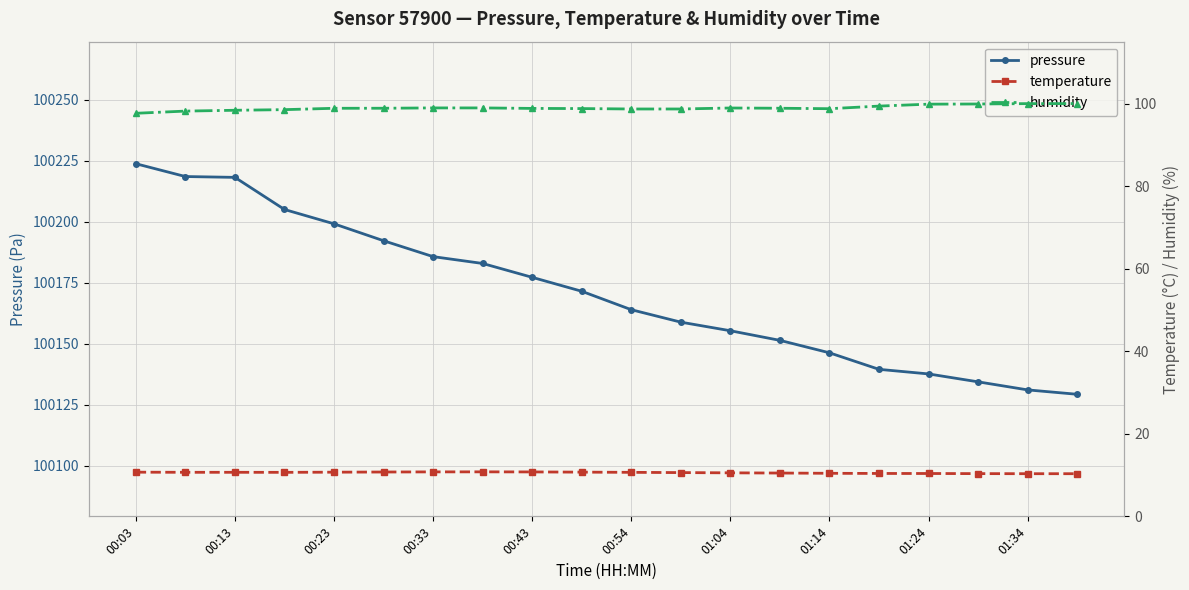

True or false: temperature and humidity intersect in this chart.

False